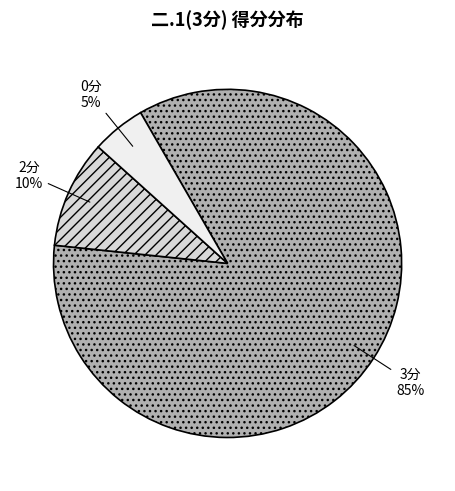

Does 2分 account for over 50% of the chart?

No